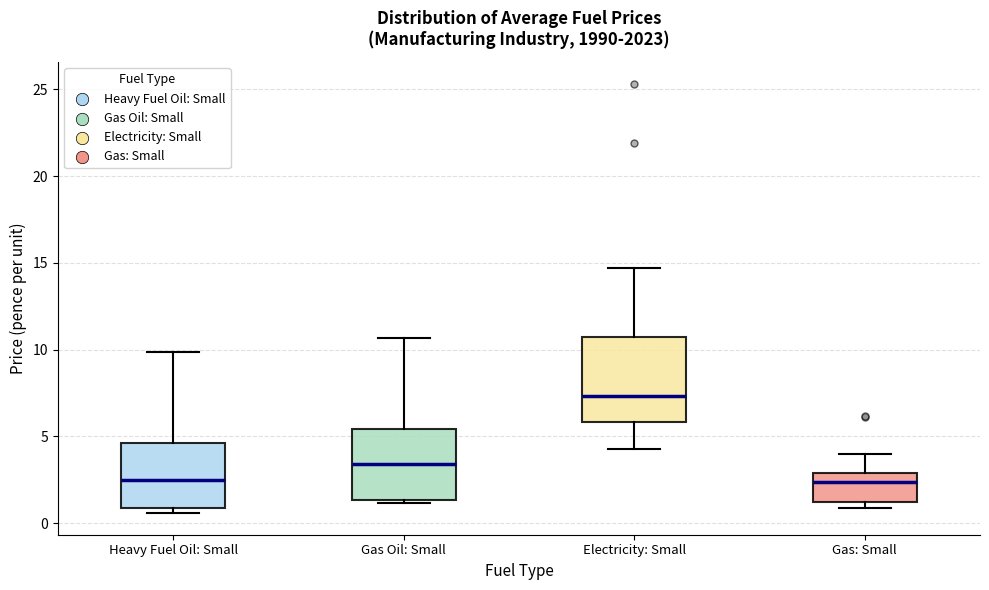

Reading left to right, read every box against the y-axis: the position of its median line, the range the box covers, and the ends of its whiskers. The values are not printed on the chart, so give them approximately, as read against the axis.

Heavy Fuel Oil: Small: median 2.5, box 1.0 to 4.5, whiskers 0.5 to 10.0
Gas Oil: Small: median 3.5, box 1.5 to 5.5, whiskers 1.0 to 10.5
Electricity: Small: median 7.5, box 6.0 to 10.5, whiskers 4.5 to 14.5
Gas: Small: median 2.5, box 1.0 to 3.0, whiskers 1.0 (just below the box's lower edge) to 4.0